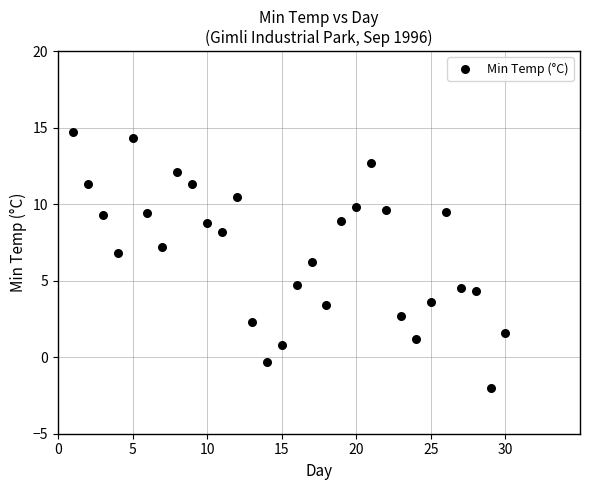

What is the range of Y values (max minus min)?

16.7